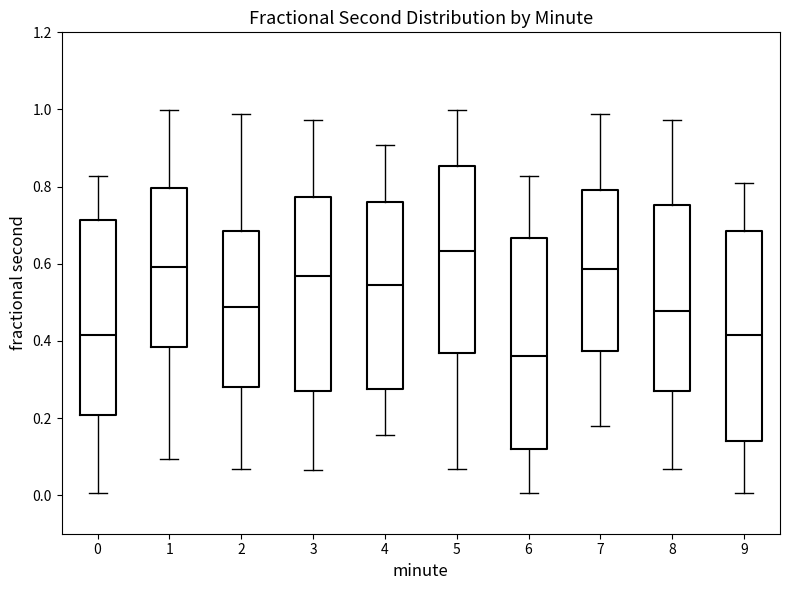

Reading left to right, read every box against the y-axis: the position of its median line, the range the box covers, and the ends of its whiskers. The values are not printed on the chart, so give them approximately, as read against the axis.

0: median 0.42, box 0.20 to 0.72, whiskers 0.00 to 0.82
1: median 0.60, box 0.38 to 0.80, whiskers 0.10 to 1.00
2: median 0.48, box 0.28 to 0.68, whiskers 0.06 to 0.98
3: median 0.56, box 0.28 to 0.78, whiskers 0.06 to 0.98
4: median 0.54, box 0.28 to 0.76, whiskers 0.16 to 0.90
5: median 0.64, box 0.36 to 0.86, whiskers 0.06 to 1.00
6: median 0.36, box 0.12 to 0.66, whiskers 0.00 to 0.82
7: median 0.58, box 0.38 to 0.80, whiskers 0.18 to 0.98
8: median 0.48, box 0.28 to 0.76, whiskers 0.06 to 0.98
9: median 0.42, box 0.14 to 0.68, whiskers 0.00 to 0.80